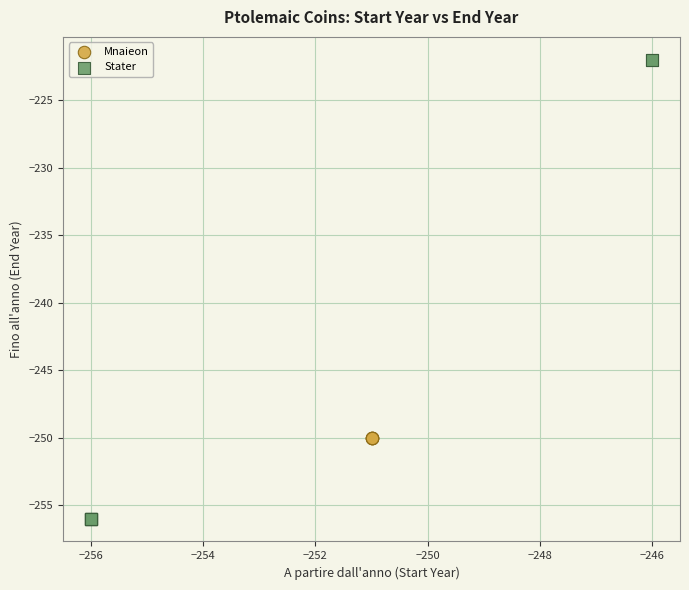

Which series reaches the maximum Y coordinate?

Stater